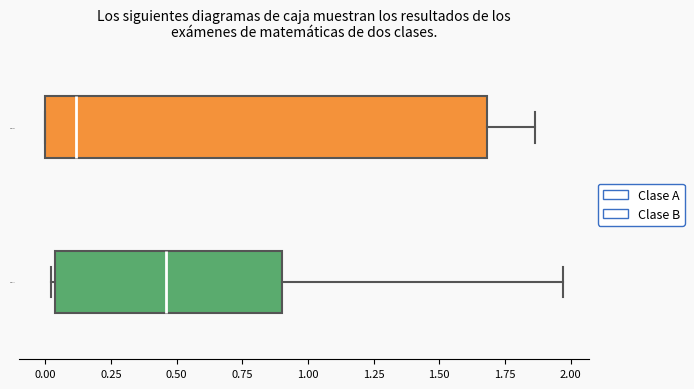

Reading bottom to top, transcribe this box plot: for each box, give where its median line is, the range the box spans, and where its two whiskers end, as read against the x-axis. The values are not printed on the chart, so give them approximately, as read against the axis.

Clase A: median 0.45, box 0.05 to 0.90, whiskers 0.00 to 1.95
Clase B: median 0.10, box 0.00 to 1.70, whiskers 0.00 to 1.85